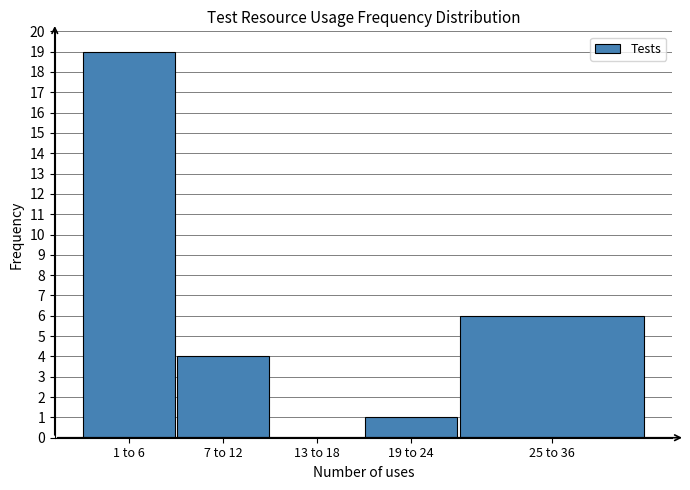

Reading left to right, extract all data points from this chart.

1 to 6=19	7 to 12=4	13 to 18=0	19 to 24=1	25 to 36=6